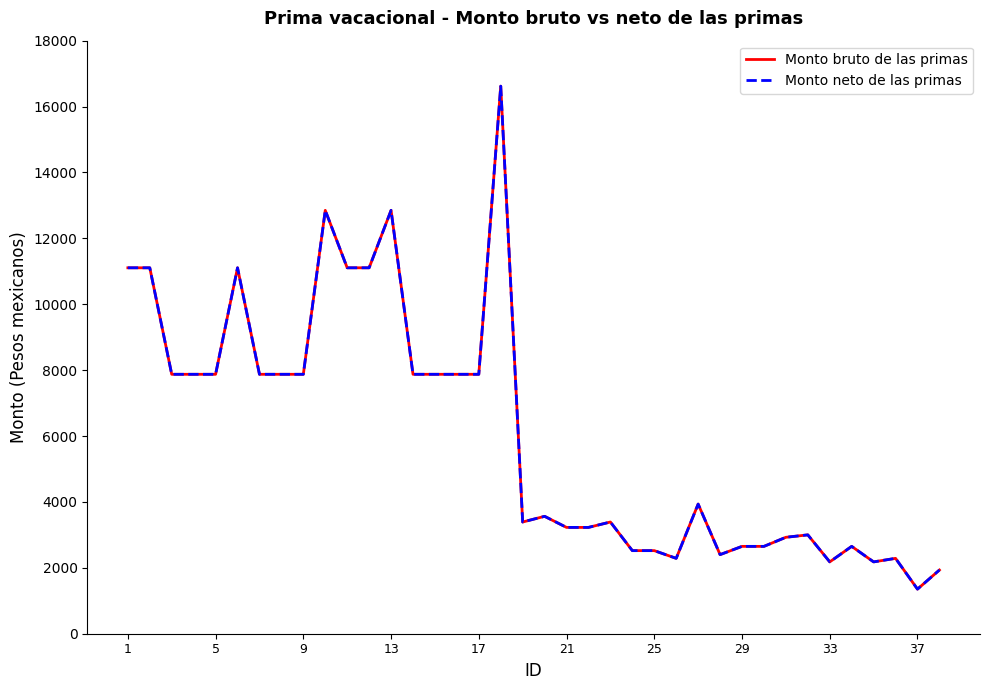

True or false: Monto bruto de las primas and Monto neto de las primas intersect in this chart.

False